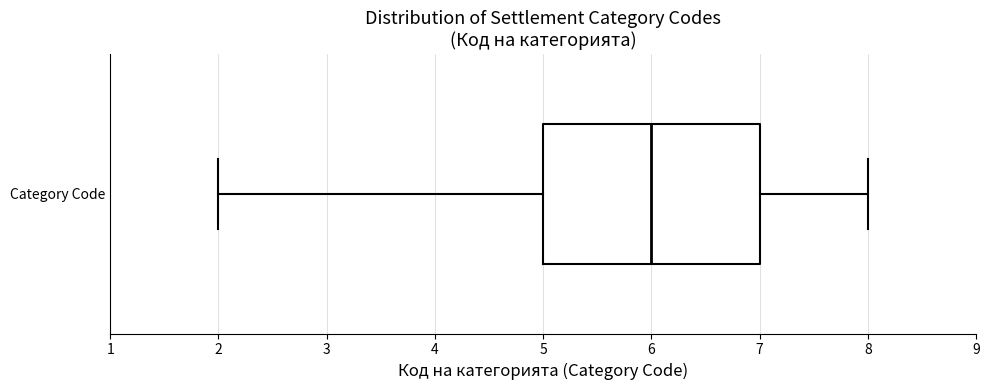

Where is the left edge of the box for Category Code on the x-axis? The values are not printed on the chart, so give them approximately, as read against the axis.

5